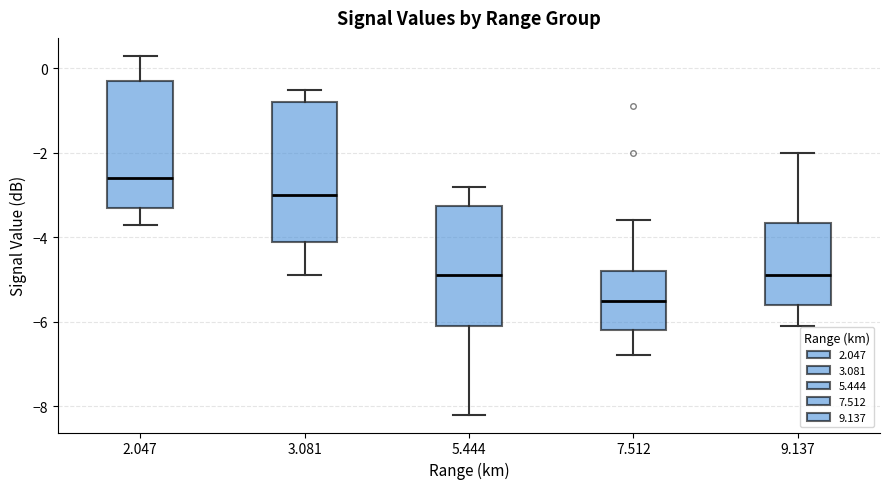

Which box is the tallest, from its lower edge to its upper edge?

3.081